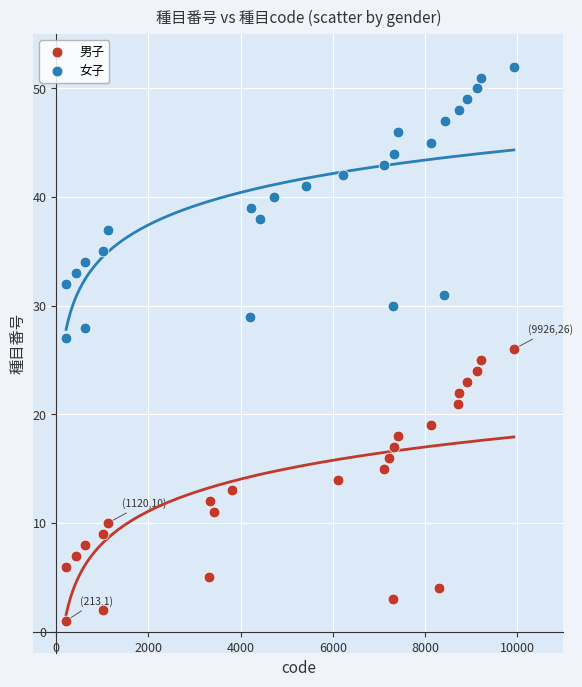

Which series contains the lowest Y value?

男子